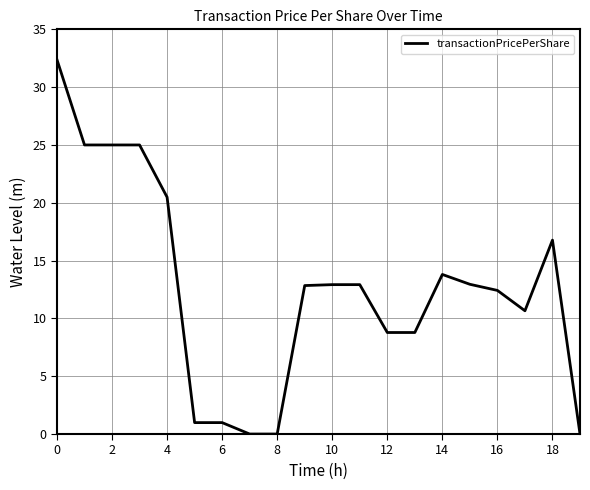

What is the maximum value shown in the chart?

32.4